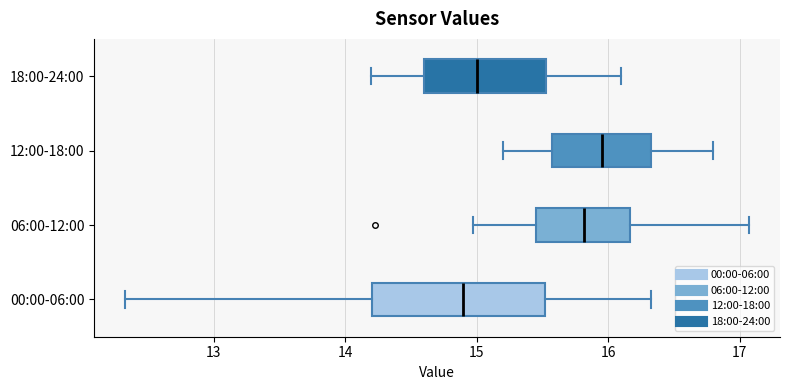

Which box is the widest, from its left edge to its right edge?

00:00-06:00